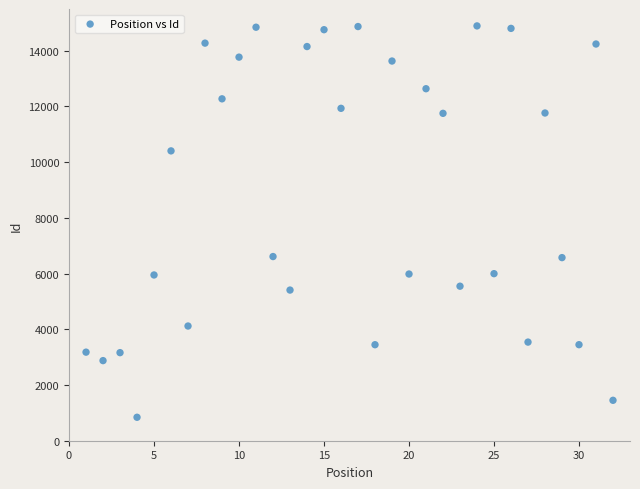

What is the range of Y values (max minus min)?

14051